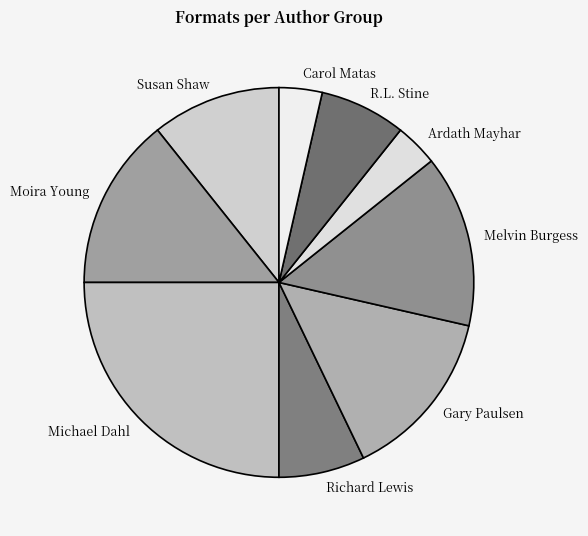

Which category has the biggest portion of the pie?

Michael Dahl